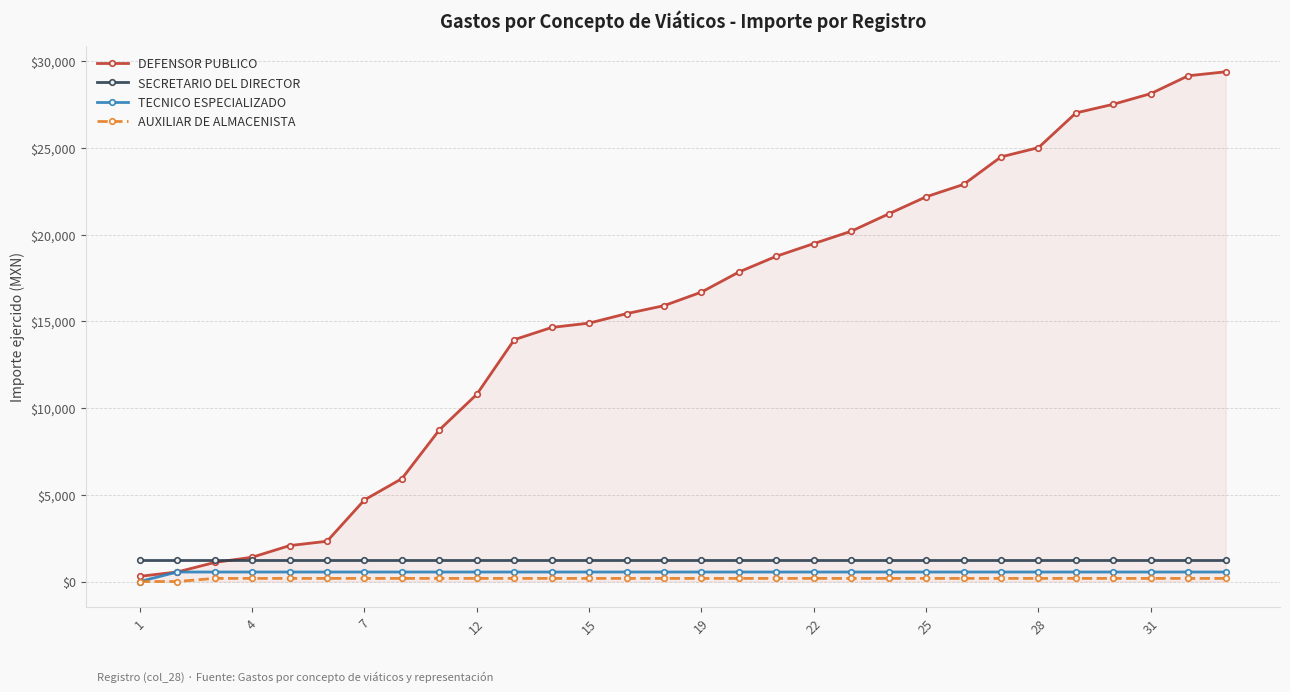

What is the minimum value for SECRETARIO DEL DIRECTOR?

1260.1